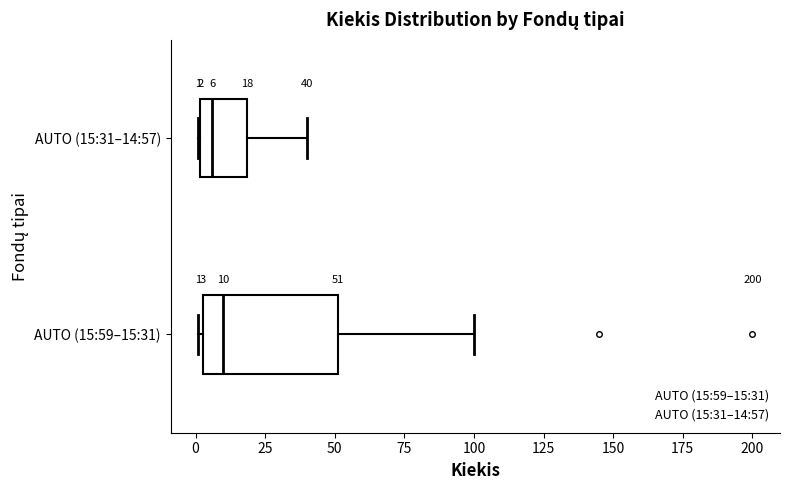

Which box is the widest, from its left edge to its right edge?

AUTO (15:59–15:31)